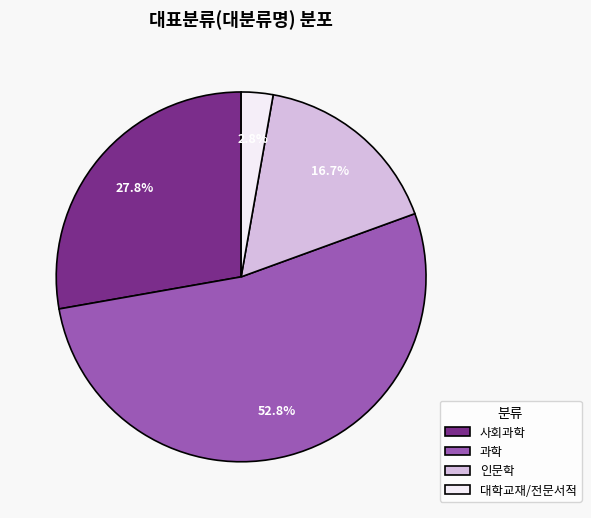

To the nearest percent, what is the difference between the largest and smallest slice percentages?

50%